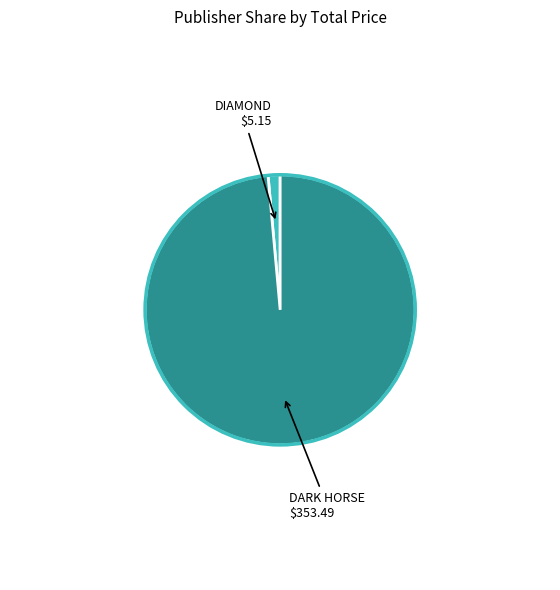

Is there a majority slice in this chart?

Yes